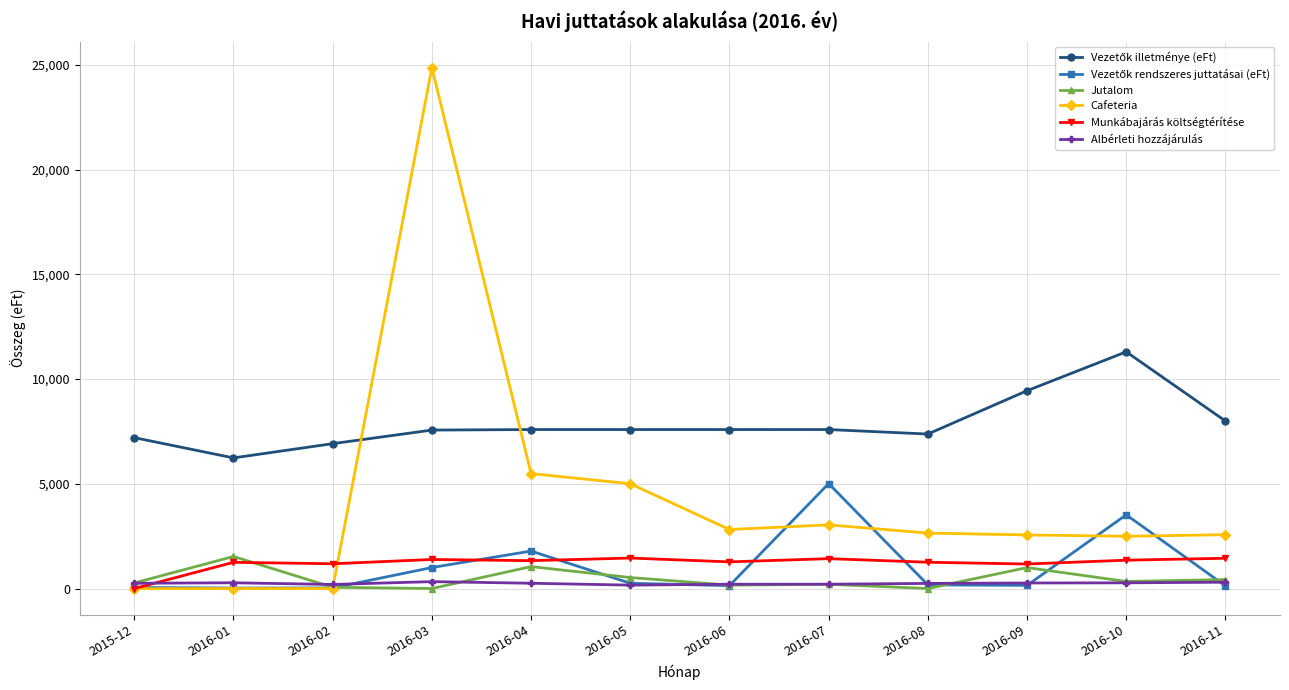

Between 2016-01 and 2016-05, which series saw the biggest shift?

Cafeteria